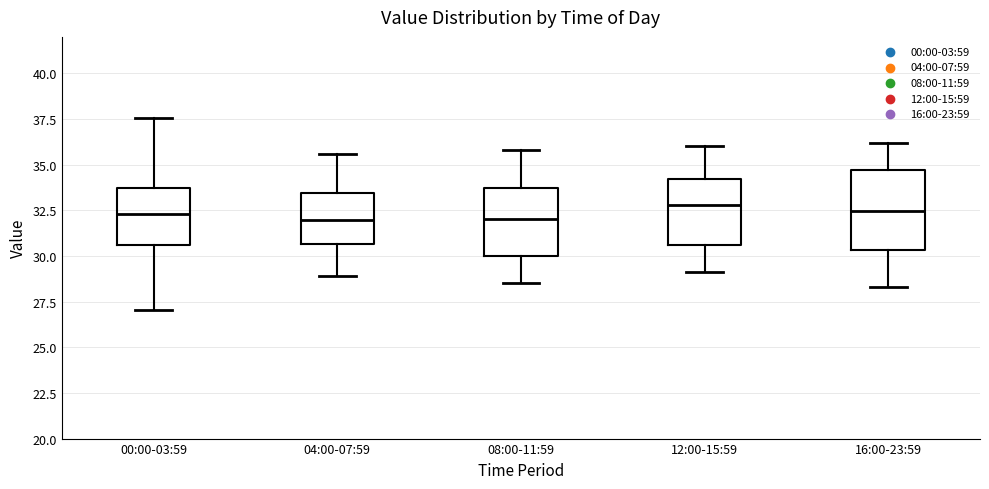

Comparing the boxes themselves (not the whiskers), which one is the tallest?

16:00-23:59